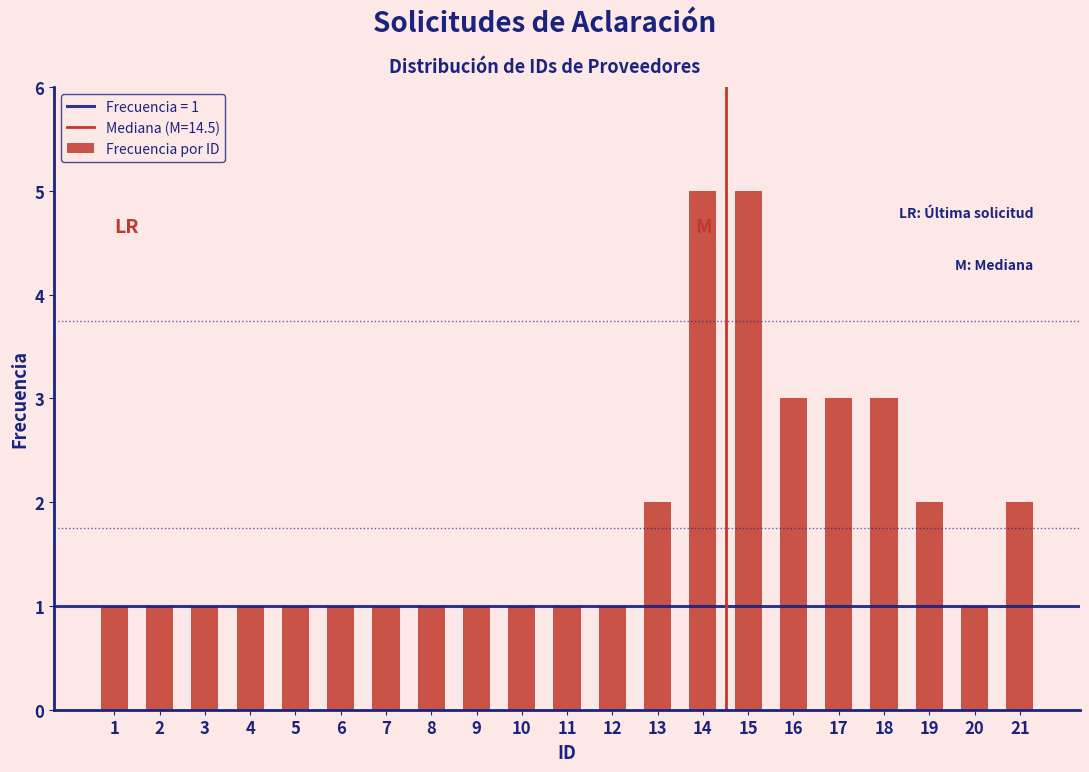

Reading right to left, what are all the values shown in this chart?

21=2	20=1	19=2	18=3	17=3	16=3	15=5	14=5	13=2	12=1	11=1	10=1	9=1	8=1	7=1	6=1	5=1	4=1	3=1	2=1	1=1